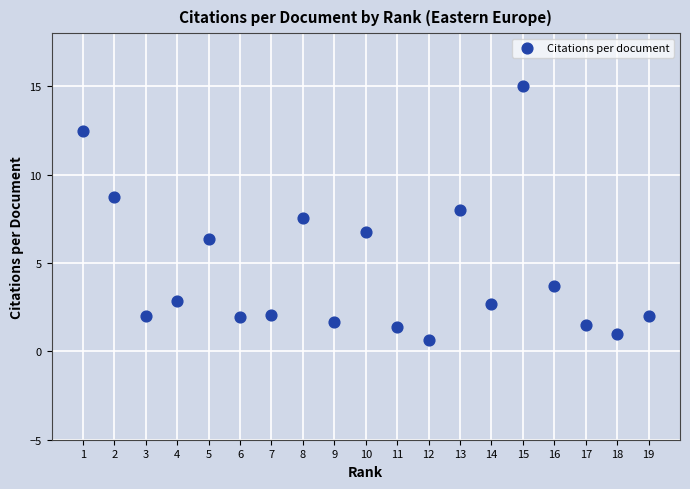

What is the range of X values (max minus min)?

18.0